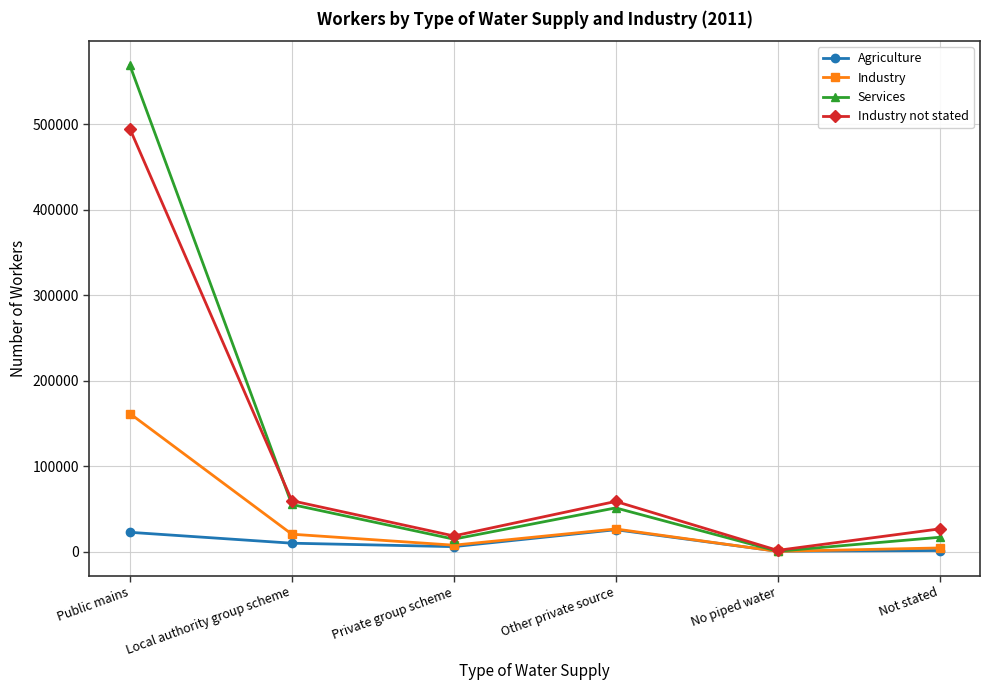

Which series has the largest range (max minus min)?

Services